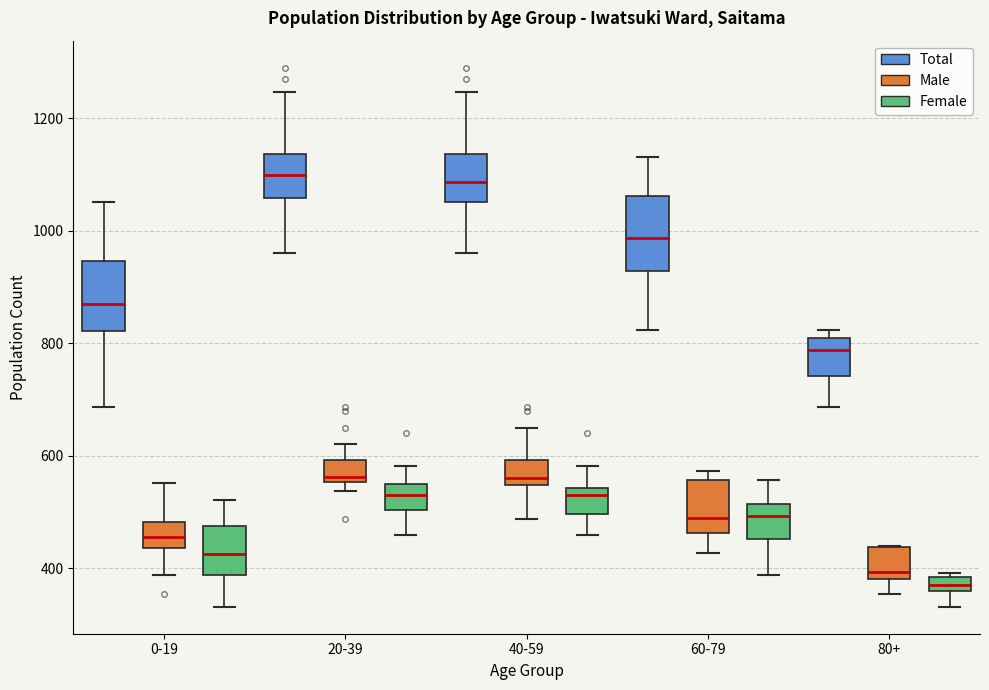

Where is the lower edge of the box for 20-39 (Female) on the y-axis? The values are not printed on the chart, so give them approximately, as read against the axis.

500